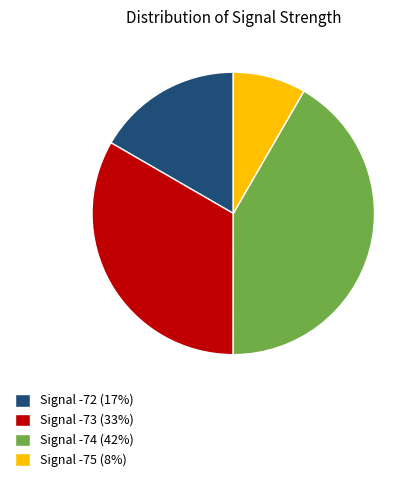

What is the ratio of the value at Signal -73 (33%) to the value at Signal -75 (8%)?

4.0